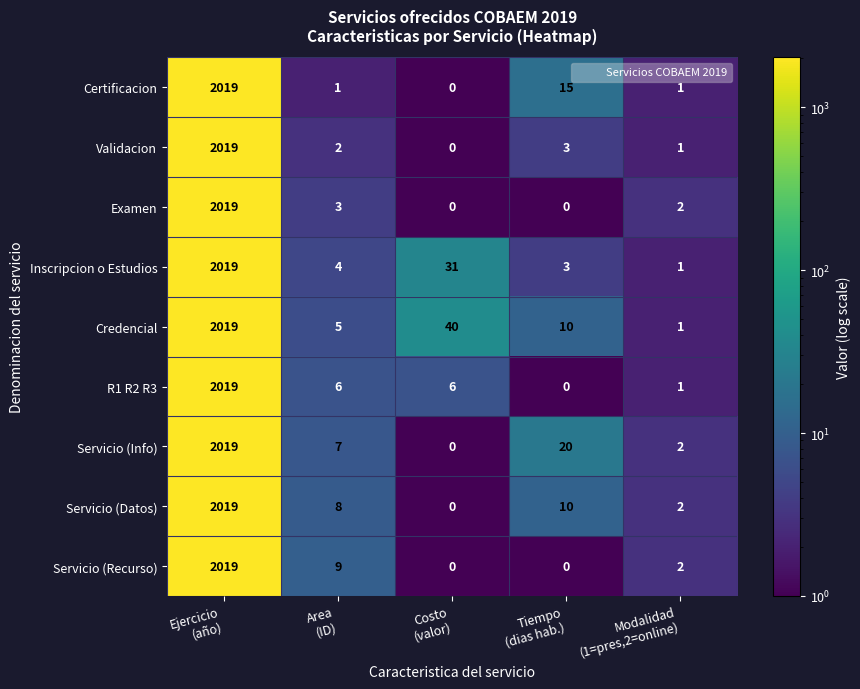

How many data points does each series have?

5